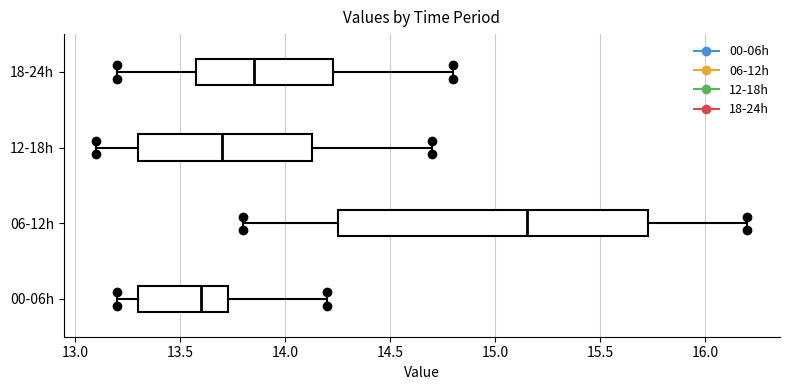

Reading bottom to top, transcribe this box plot: for each box, give where its median line is, the range the box spans, and where its two whiskers end, as read against the x-axis. The values are not printed on the chart, so give them approximately, as read against the axis.

00-06h: median 13.60, box 13.30 to 13.75, whiskers 13.20 to 14.20
06-12h: median 15.15, box 14.25 to 15.75, whiskers 13.80 to 16.20
12-18h: median 13.70, box 13.30 to 14.15, whiskers 13.10 to 14.70
18-24h: median 13.85, box 13.60 to 14.25, whiskers 13.20 to 14.80